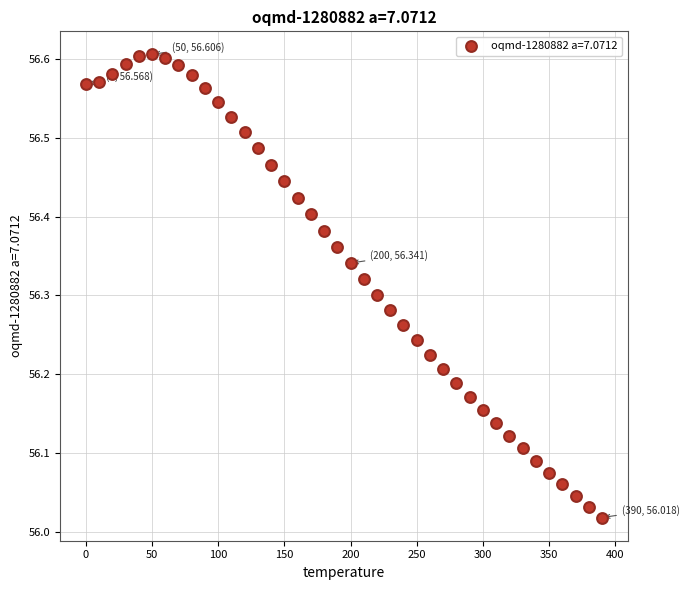

What is the range of X values (max minus min)?

390.0